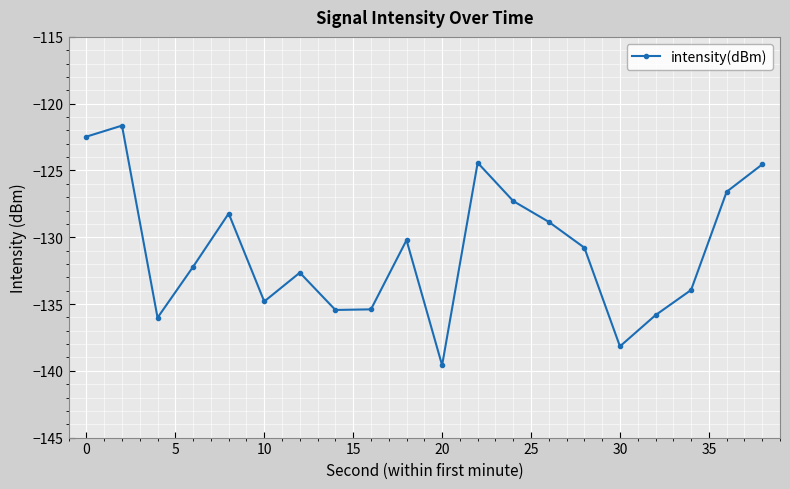

How many lines are shown in the chart?

1